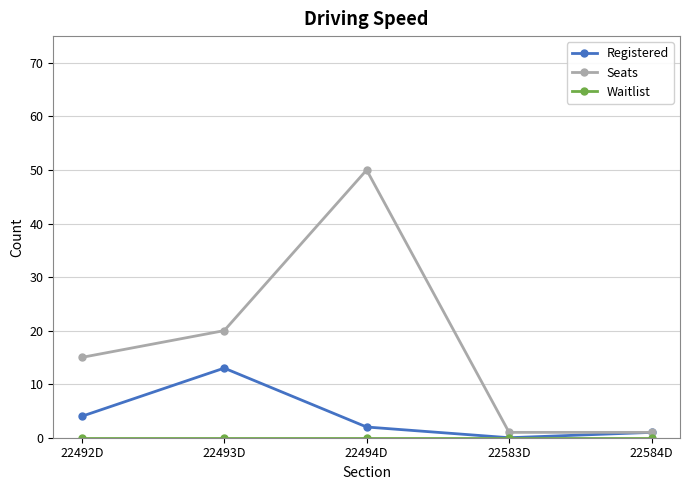

Which series has the largest range (max minus min)?

Seats